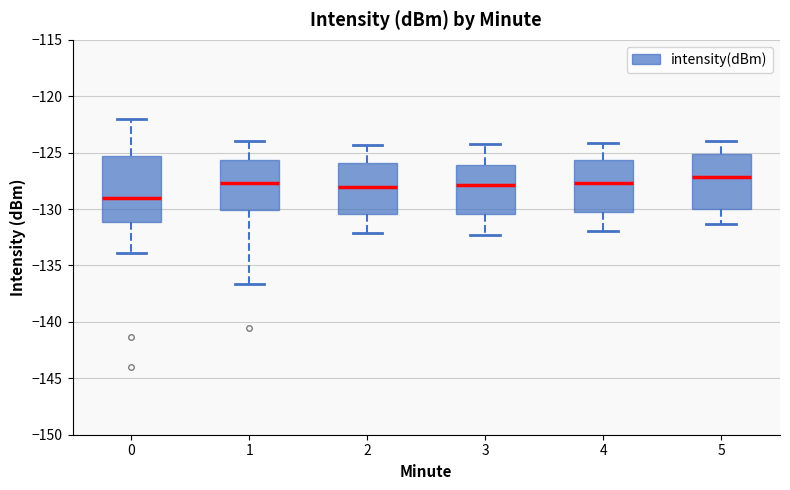

Reading left to right, transcribe this box plot: for each box, give where its median line is, the range the box spans, and where its two whiskers end, as read against the y-axis. The values are not printed on the chart, so give them approximately, as read against the axis.

0: median -129.0, box -131.0 to -125.5, whiskers -134.0 to -122.0
1: median -127.5, box -130.0 to -125.5, whiskers -136.5 to -124.0
2: median -128.0, box -130.5 to -126.0, whiskers -132.0 to -124.5
3: median -128.0, box -130.5 to -126.0, whiskers -132.5 to -124.0
4: median -127.5, box -130.0 to -125.5, whiskers -132.0 to -124.0
5: median -127.0, box -130.0 to -125.0, whiskers -131.5 to -124.0